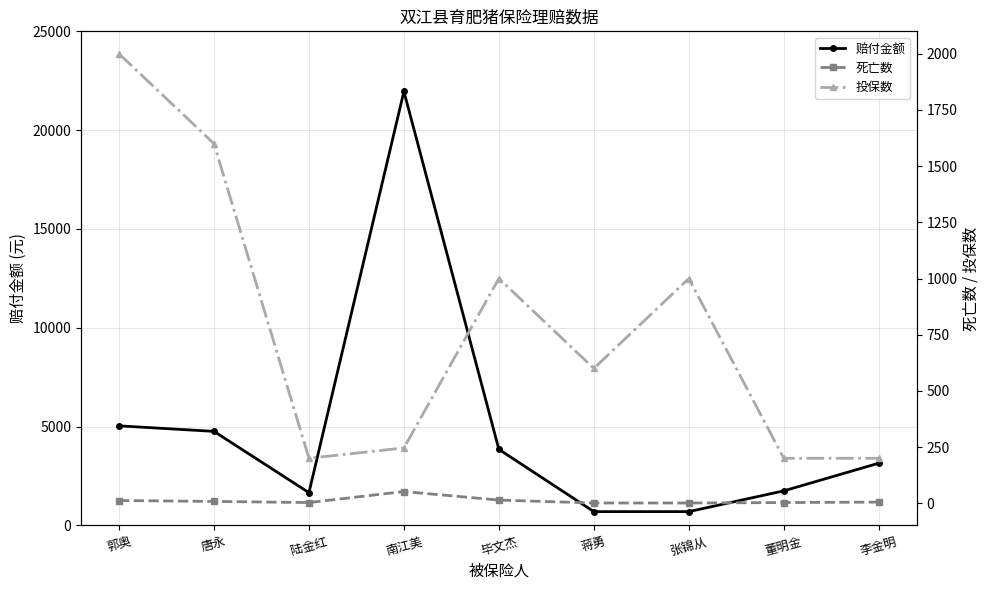

What is the value of the 死亡数 point at the 1st from the left?

12